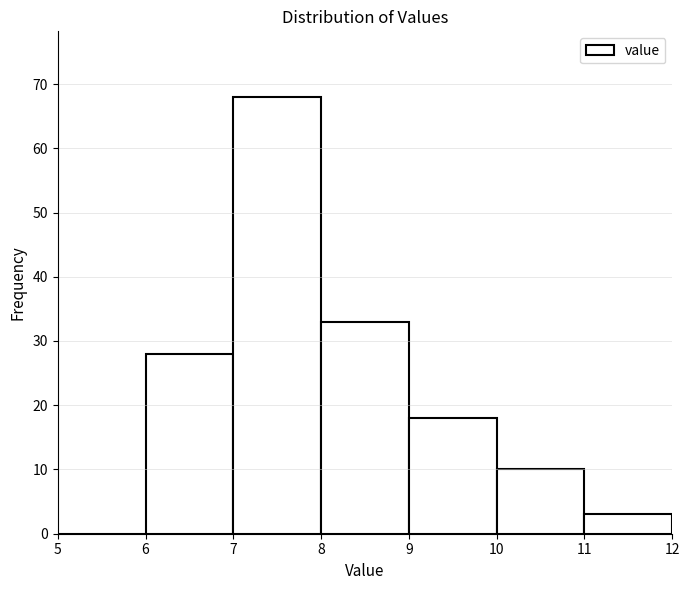

Reading left to right, transcribe this chart: for each bar, give the range it covers on the x-axis and its height. The values are not printed on the chart, so give them approximately, as read against the axis.

5 to 6: 0
6 to 7: 28
7 to 8: 68
8 to 9: 33
9 to 10: 18
10 to 11: 10
11 to 12: 3